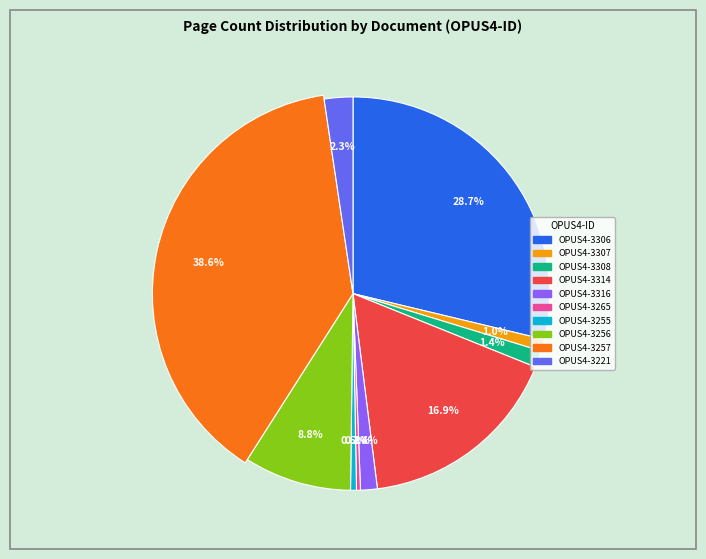

How many segments does this pie chart have?

10